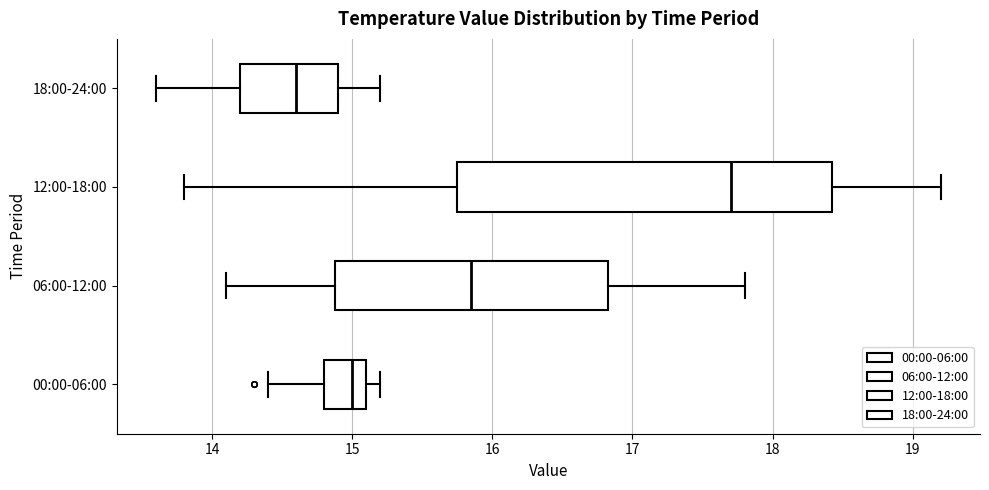

Which box is the widest, from its left edge to its right edge?

12:00-18:00